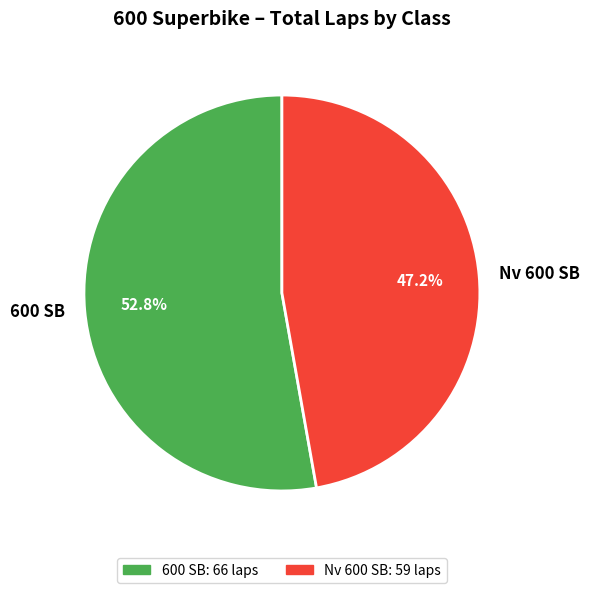

The Nv 600 SB slice represents 1% of the pie. True or false?

False